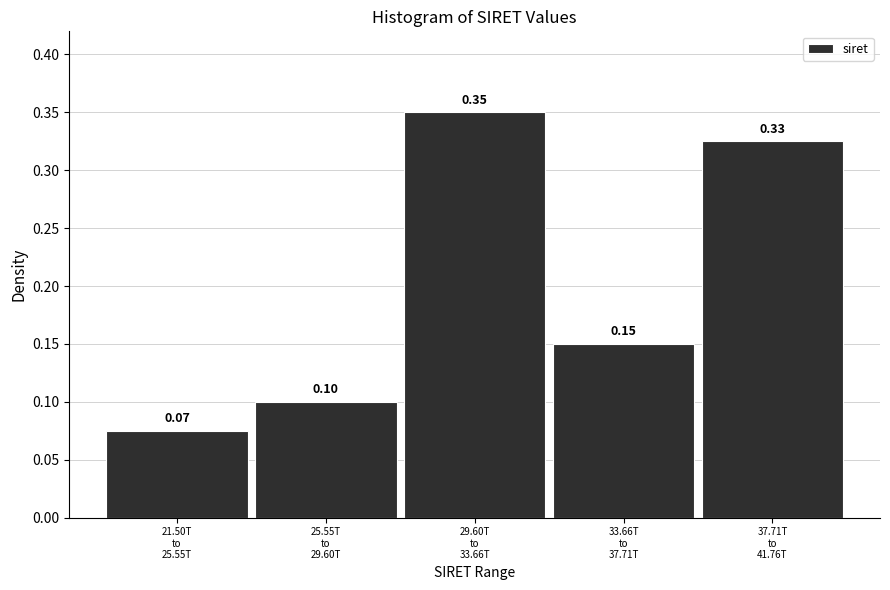

Count the number of categories in the chart.

5